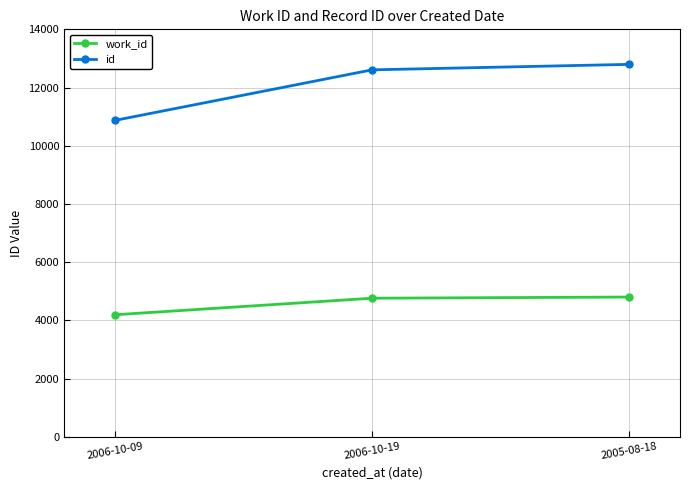

How many series are shown in this chart?

2